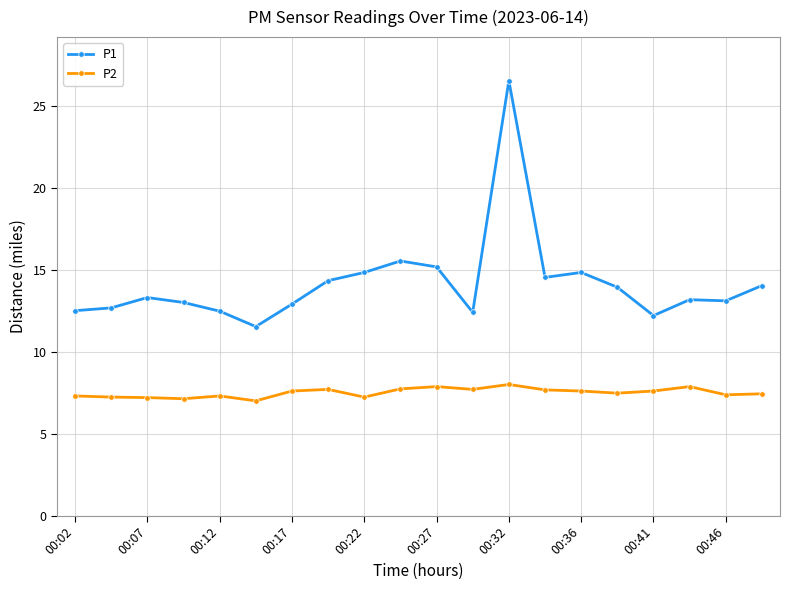

What is the highest value of the P1 series?

26.5